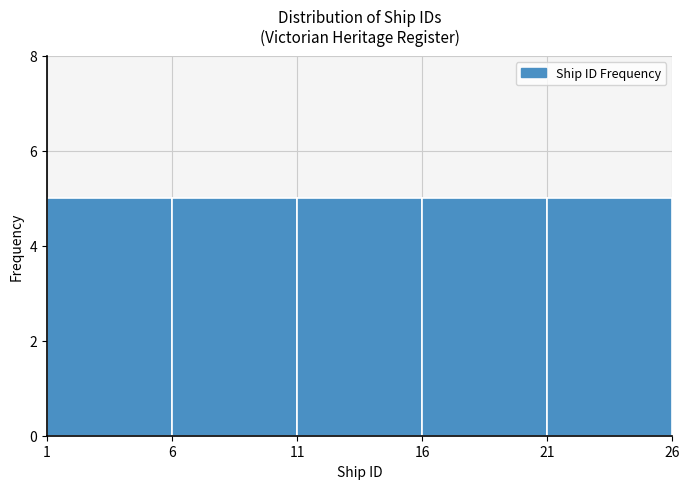

Reading left to right, transcribe this chart: for each bar, give the range it covers on the x-axis and its height. The values are not printed on the chart, so give them approximately, as read against the axis.

1 to 6: 5
6 to 11: 5
11 to 16: 5
16 to 21: 5
21 to 26: 5